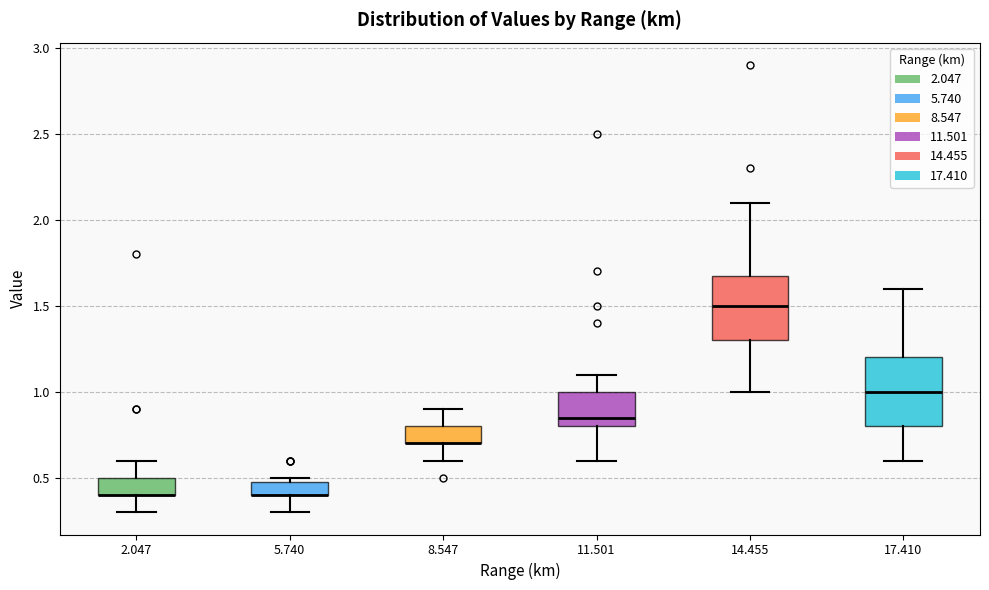

Where is the lower edge of the box at x = 17.410 on the y-axis? The values are not printed on the chart, so give them approximately, as read against the axis.

0.80